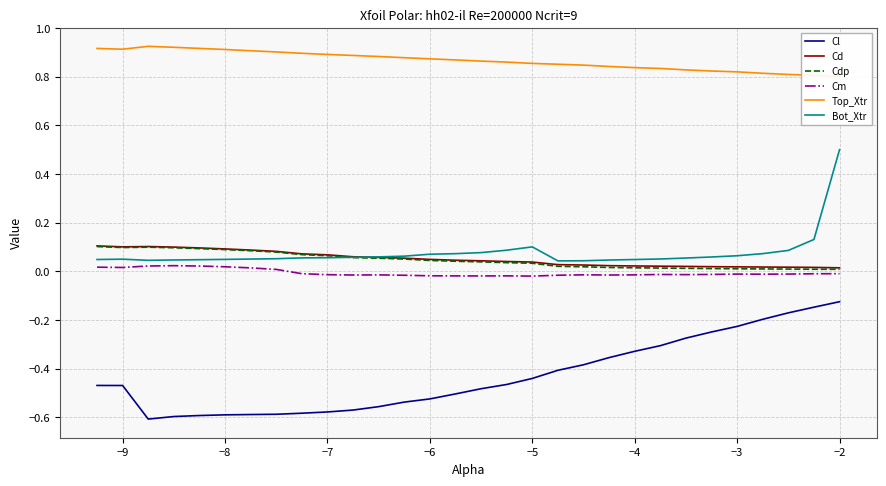

What are all the series names shown in the legend?

Cl, Cd, Cdp, Cm, Top_Xtr, Bot_Xtr